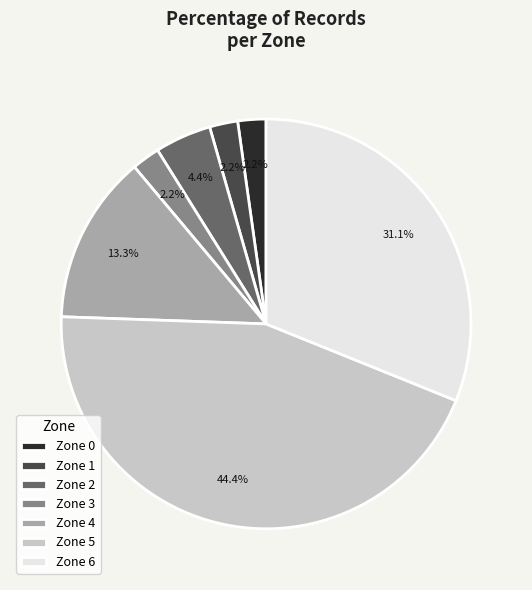

To the nearest percent, what is the difference between the Zone 3 and Zone 5 slice percentages?

42%